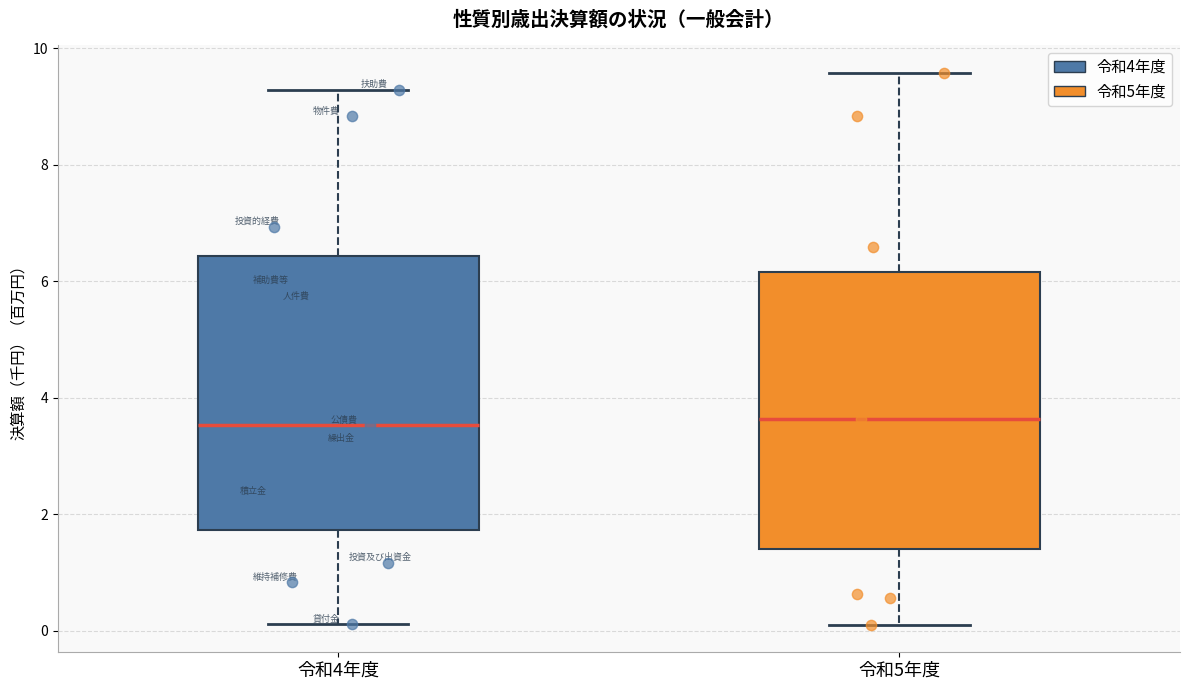

Where is the lower edge of the box for 令和4年度 on the y-axis? The values are not printed on the chart, so give them approximately, as read against the axis.

1.8